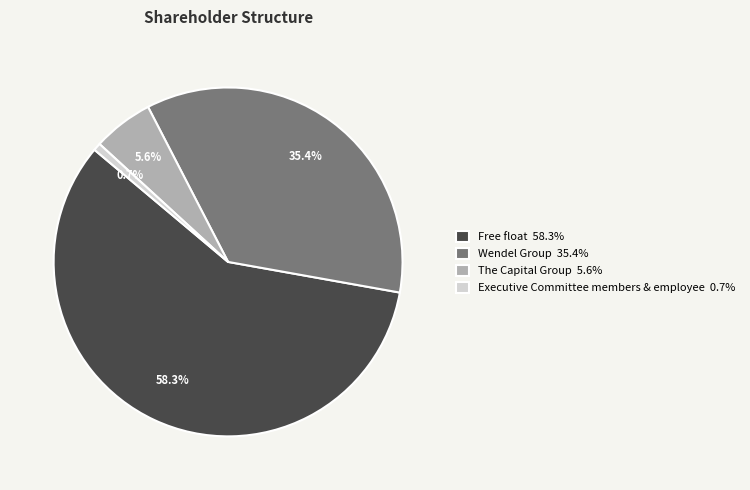

Does Executive Committee members & employee represent more than half of the total?

No